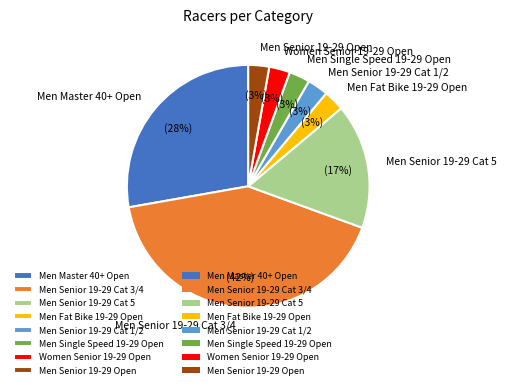

Does Men Fat Bike 19-29 Open represent more than half of the total?

No